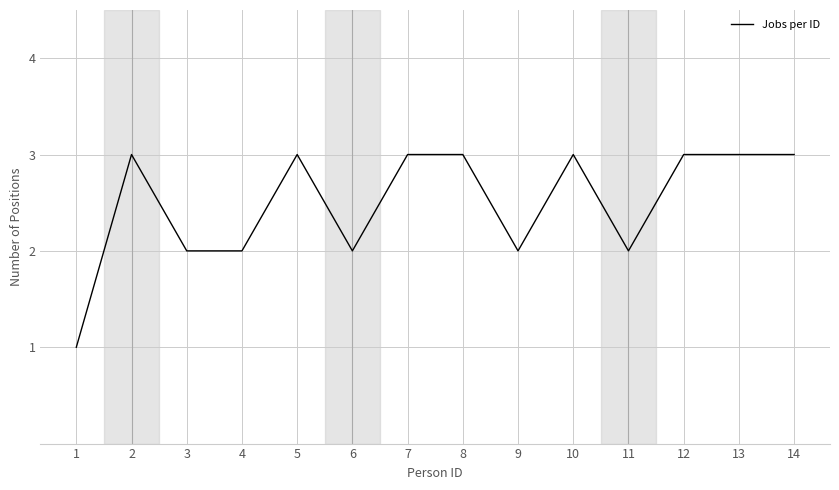

What is the change in value from 4 to 12?

+1